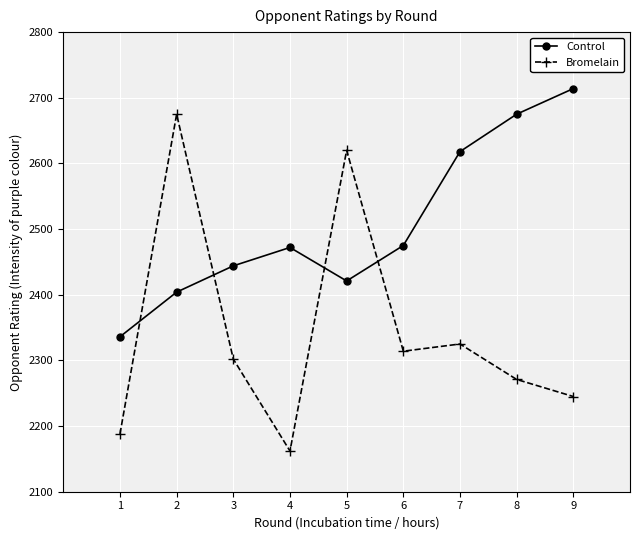

The value of Bromelain at 2 is 2675. True or false?

True